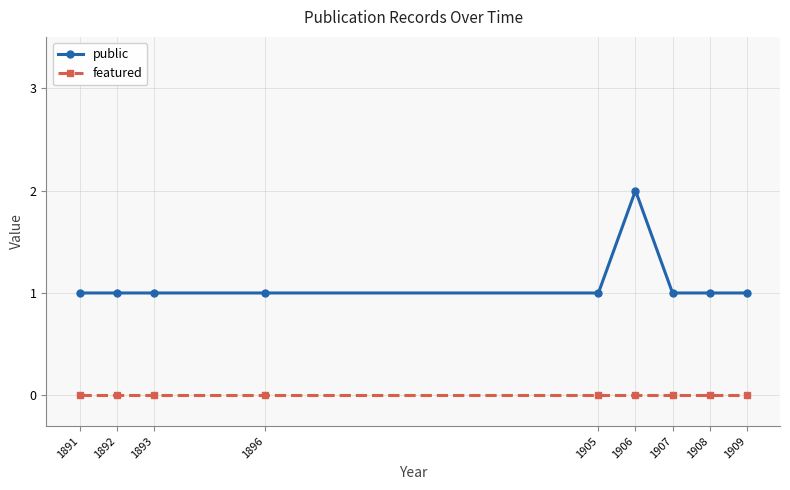

Which series has the widest spread of values?

public